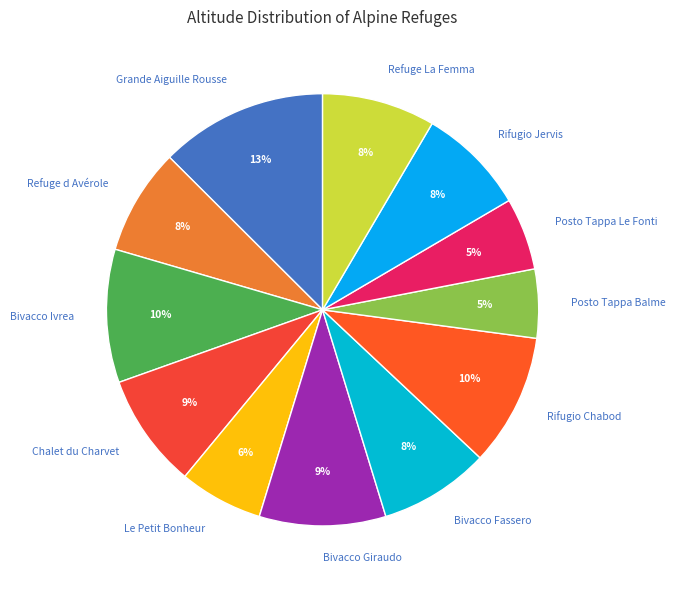

To the nearest percent, what percentage of the pie is Posto Tappa Le Fonti?

5%